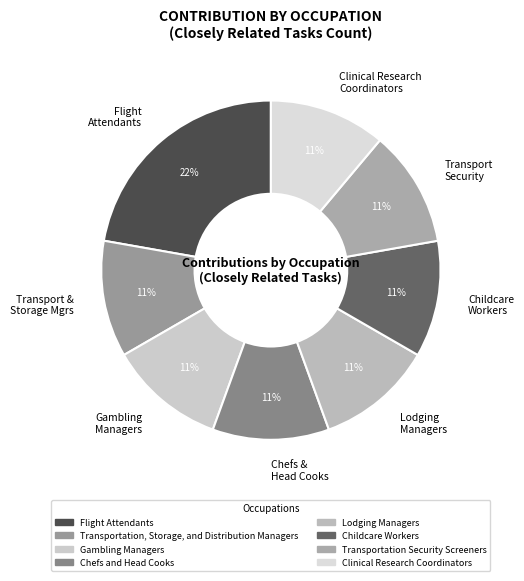

Is there a majority slice in this chart?

No